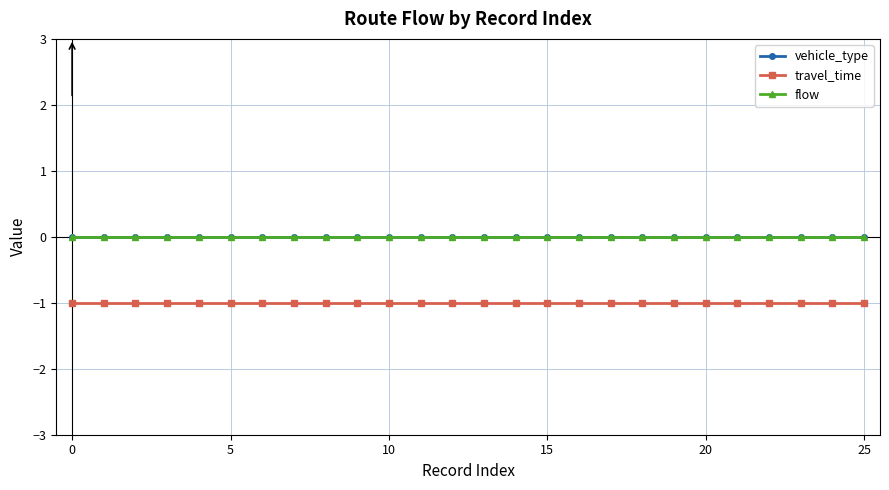

Reading right to left, extract all data points from this chart.

vehicle_type: 0	0	0	0	0	0	0	0	0	0	0	0	0	0	0	0	0	0	0	0	0	0	0	0	0	0
travel_time: -1	-1	-1	-1	-1	-1	-1	-1	-1	-1	-1	-1	-1	-1	-1	-1	-1	-1	-1	-1	-1	-1	-1	-1	-1	-1
flow: 0	0	0	0	0	0	0	0	0	0	0	0	0	0	0	0	0	0	0	0	0	0	0	0	0	0